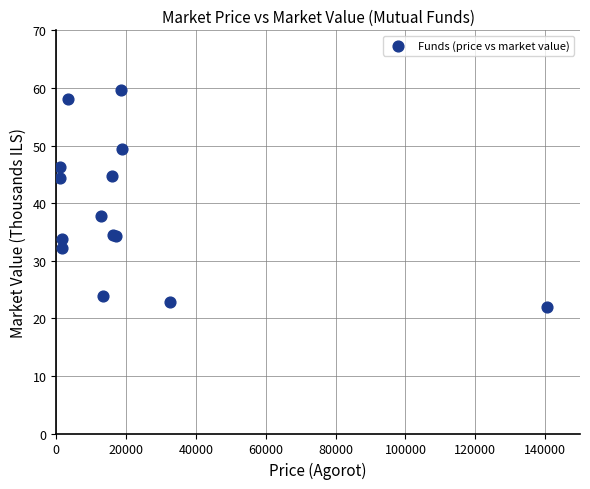

What Y value in the scatter plot is closest to 40?

37.8